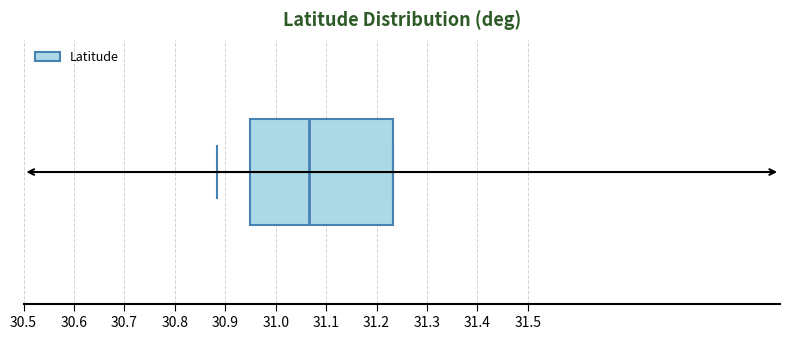

Read this box plot against the x-axis: the position of the median line, the range covered by the box, and the ends of both whiskers. The values are not printed on the chart, so give them approximately, as read against the axis.

median 31.07, box 30.95 to 31.23, whiskers 30.88 to 31.23